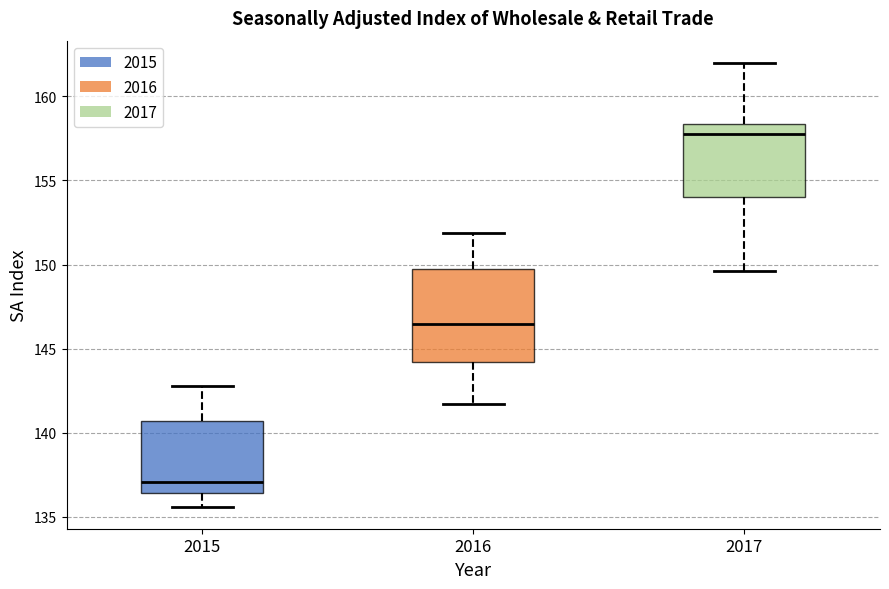

Reading left to right, read every box against the y-axis: the position of its median line, the range the box covers, and the ends of its whiskers. The values are not printed on the chart, so give them approximately, as read against the axis.

2015: median 137.0, box 136.5 to 140.5, whiskers 135.5 to 143.0
2016: median 146.5, box 144.0 to 149.5, whiskers 141.5 to 152.0
2017: median 158.0, box 154.0 to 158.5, whiskers 149.5 to 162.0